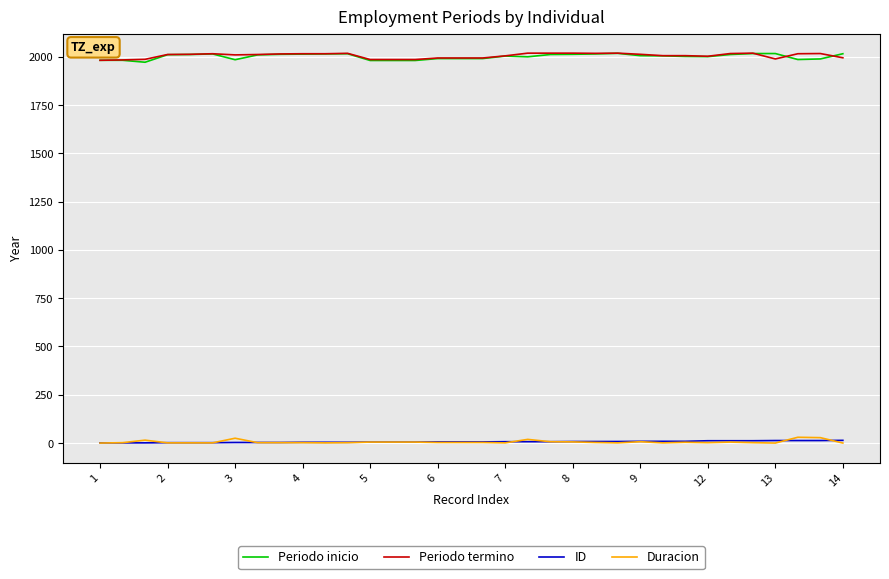

What are all the series names shown in the legend?

Periodo inicio, Periodo termino, ID, Duracion